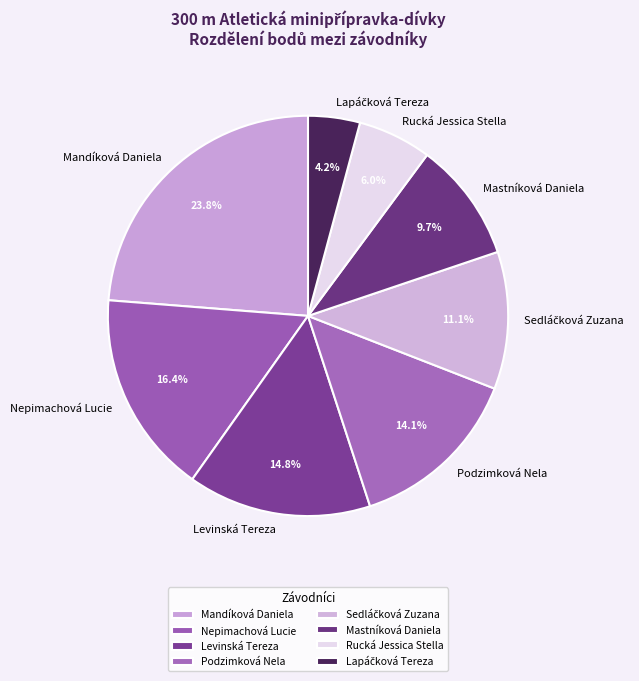

True or false: Rucká Jessica Stella accounts for 6% of the total.

True